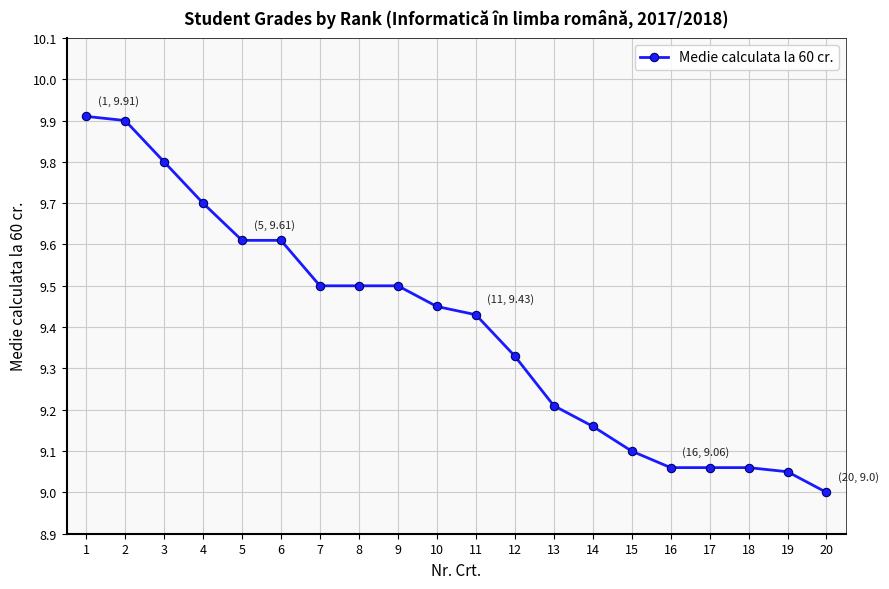

True or false: the data shows 14.7 at 10.

False